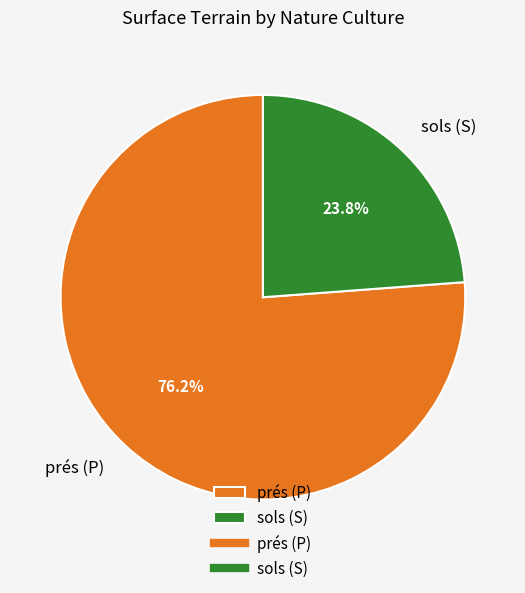

What is the ratio of the value at sols (S) to the value at prés (P)?

0.3